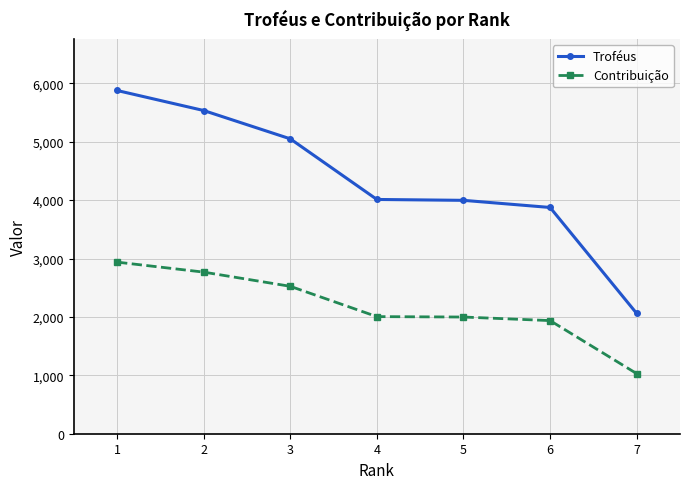

True or false: Troféus and Contribuição intersect in this chart.

False